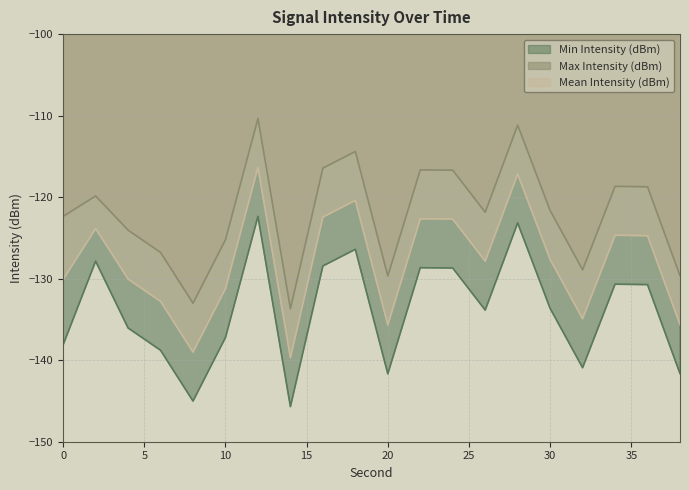

What is the difference between the highest and lowest values at 0?

15.7